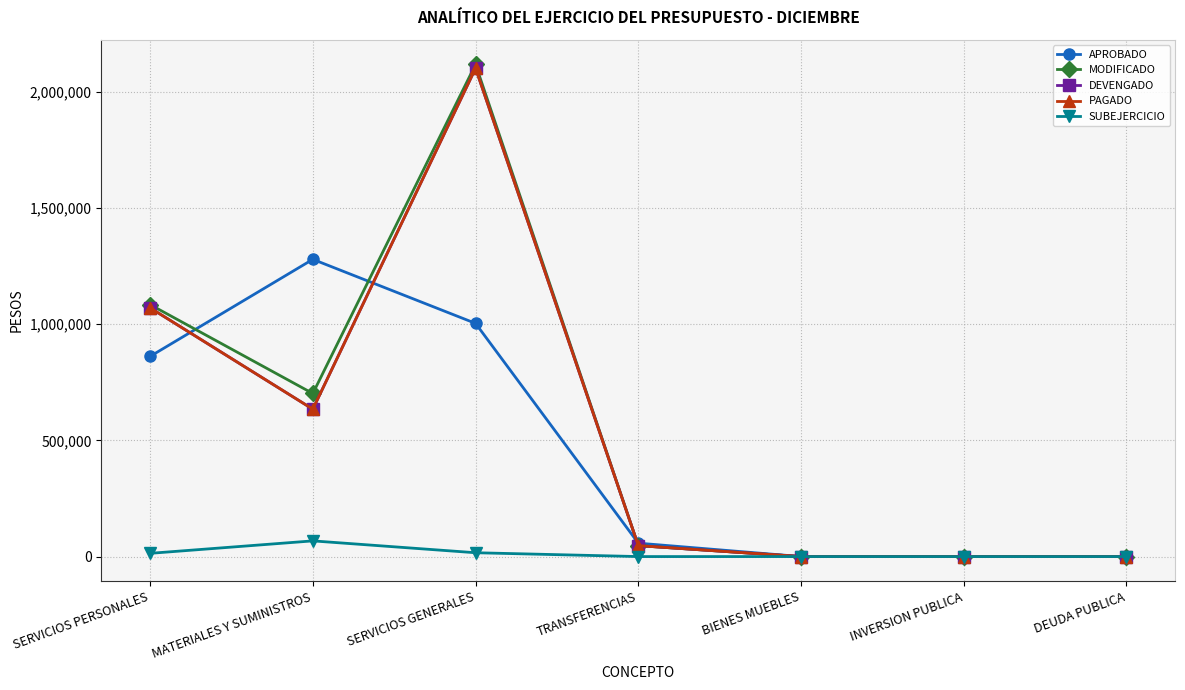

Reading left to right, what are all the values shown in this chart?

APROBADO: 861360.6	1279026.4	1003476.0	57700.0	0.0	0.0	0.0
MODIFICADO: 1084208.5	701744.6	2117763.4	47000.0	0.0	0.0	0.0
DEVENGADO: 1070308.5	634232.5	2101274.7	47000.0	0.0	0.0	0.0
PAGADO: 1070308.5	634232.5	2101274.7	47000.0	0.0	0.0	0.0
SUBEJERCICIO: 13900.0	67512.1	16488.8	0.0	0.0	0.0	0.0